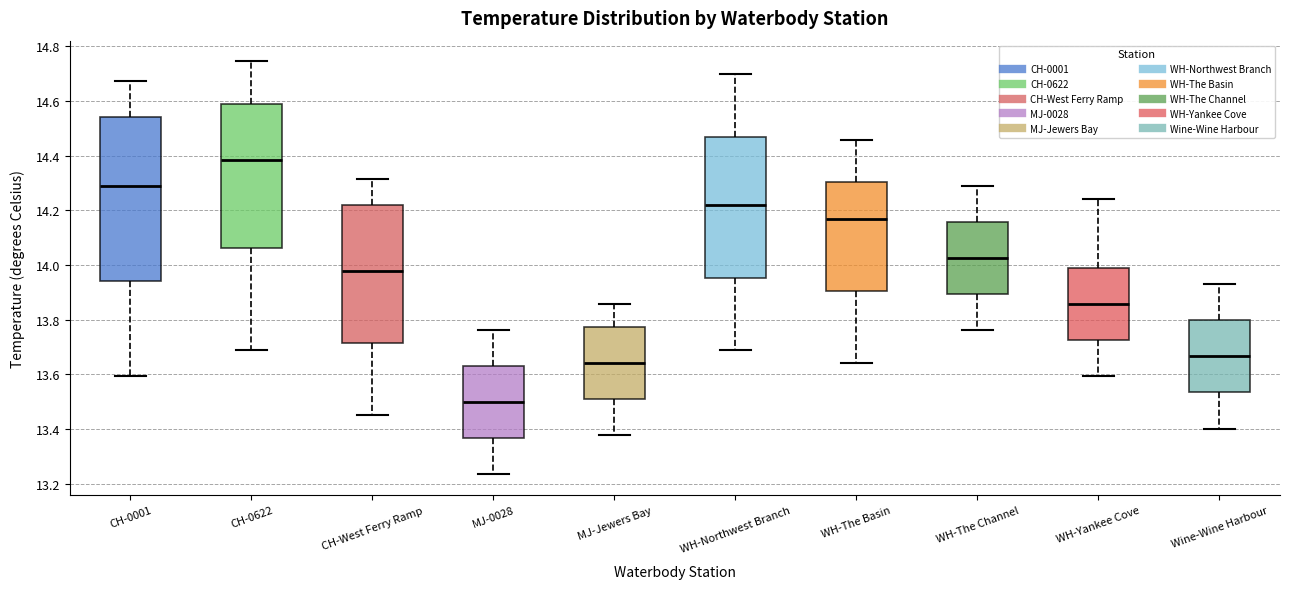

Reading left to right, transcribe this box plot: for each box, give where its median line is, the range the box spans, and where its two whiskers end, as read against the y-axis. The values are not printed on the chart, so give them approximately, as read against the axis.

CH-0001: median 14.30, box 13.94 to 14.54, whiskers 13.60 to 14.68
CH-0622: median 14.38, box 14.06 to 14.58, whiskers 13.70 to 14.74
CH-West Ferry Ramp: median 13.98, box 13.72 to 14.22, whiskers 13.46 to 14.32
MJ-0028: median 13.50, box 13.36 to 13.64, whiskers 13.24 to 13.76
MJ-Jewers Bay: median 13.64, box 13.52 to 13.78, whiskers 13.38 to 13.86
WH-Northwest Branch: median 14.22, box 13.96 to 14.46, whiskers 13.70 to 14.70
WH-The Basin: median 14.18, box 13.90 to 14.30, whiskers 13.64 to 14.46
WH-The Channel: median 14.02, box 13.90 to 14.16, whiskers 13.76 to 14.30
WH-Yankee Cove: median 13.86, box 13.72 to 14.00, whiskers 13.60 to 14.24
Wine-Wine Harbour: median 13.66, box 13.54 to 13.80, whiskers 13.40 to 13.94